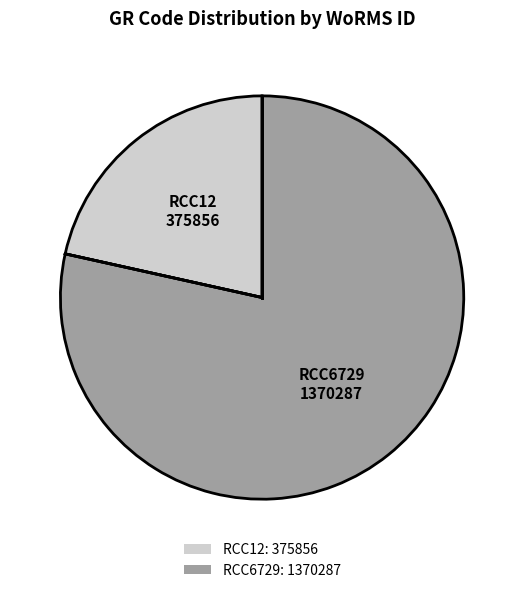

How many segments does this pie chart have?

2